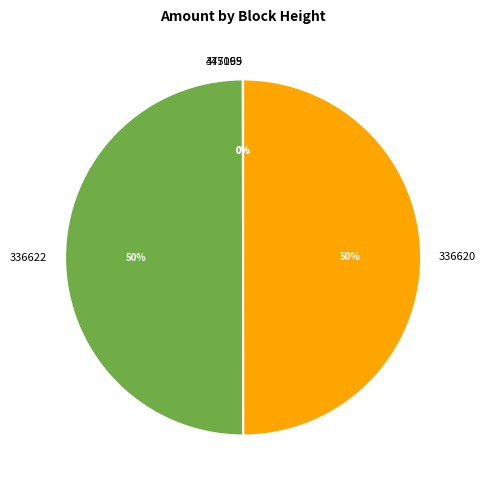

The 336620 slice represents 50% of the pie. True or false?

True